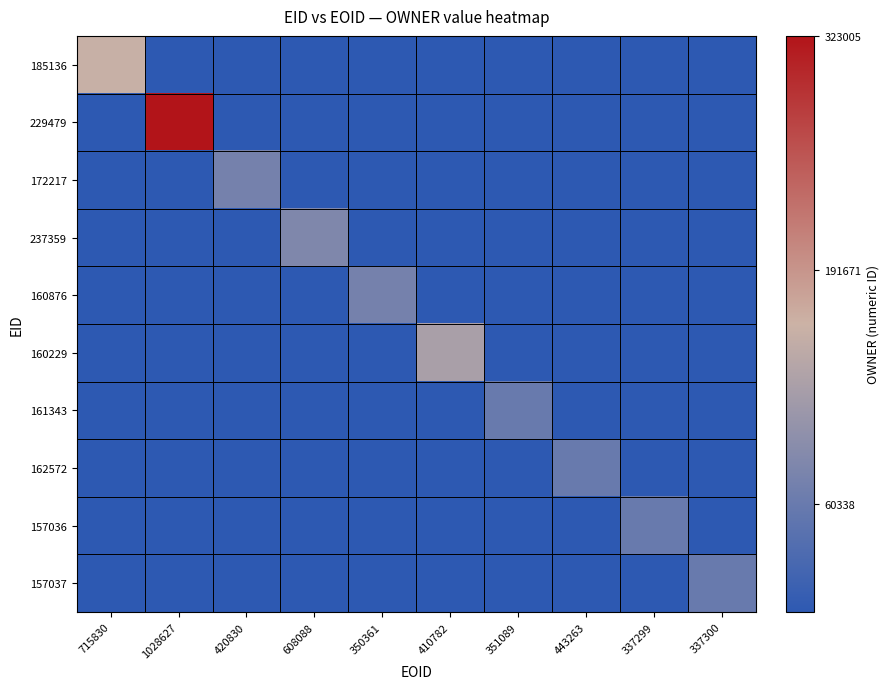

Which series has the widest spread of values?

229479